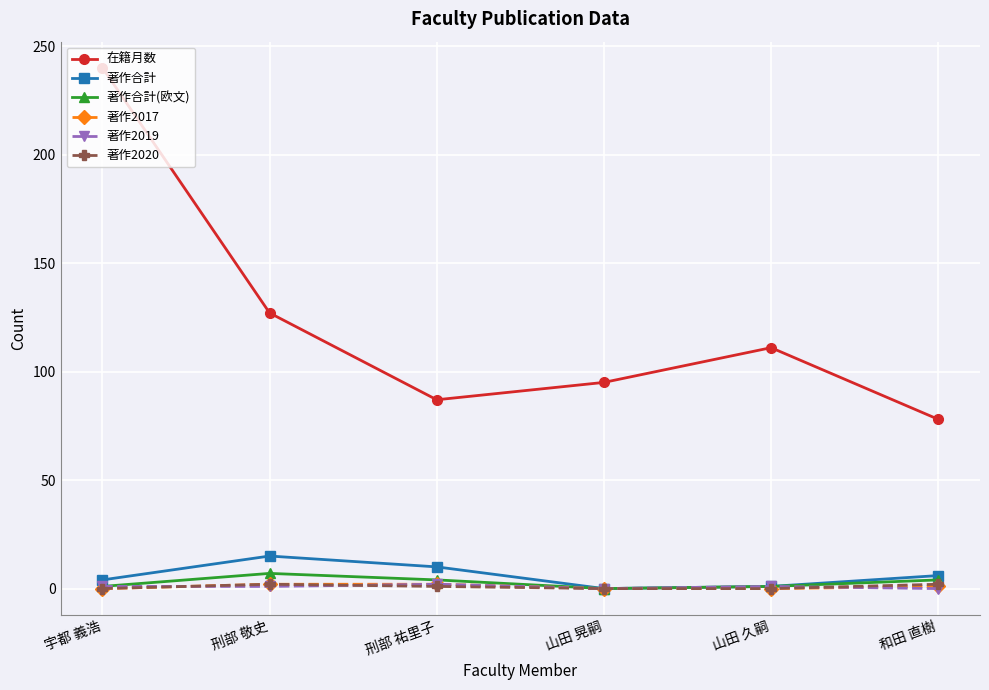

Which series changed the most between 刑部 敬史 and 山田 久嗣?

在籍月数